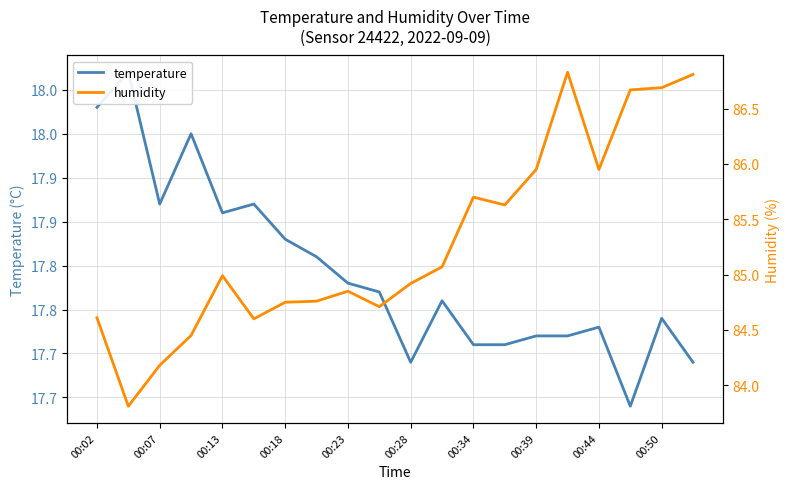

How many values in the humidity series are below 84?

1